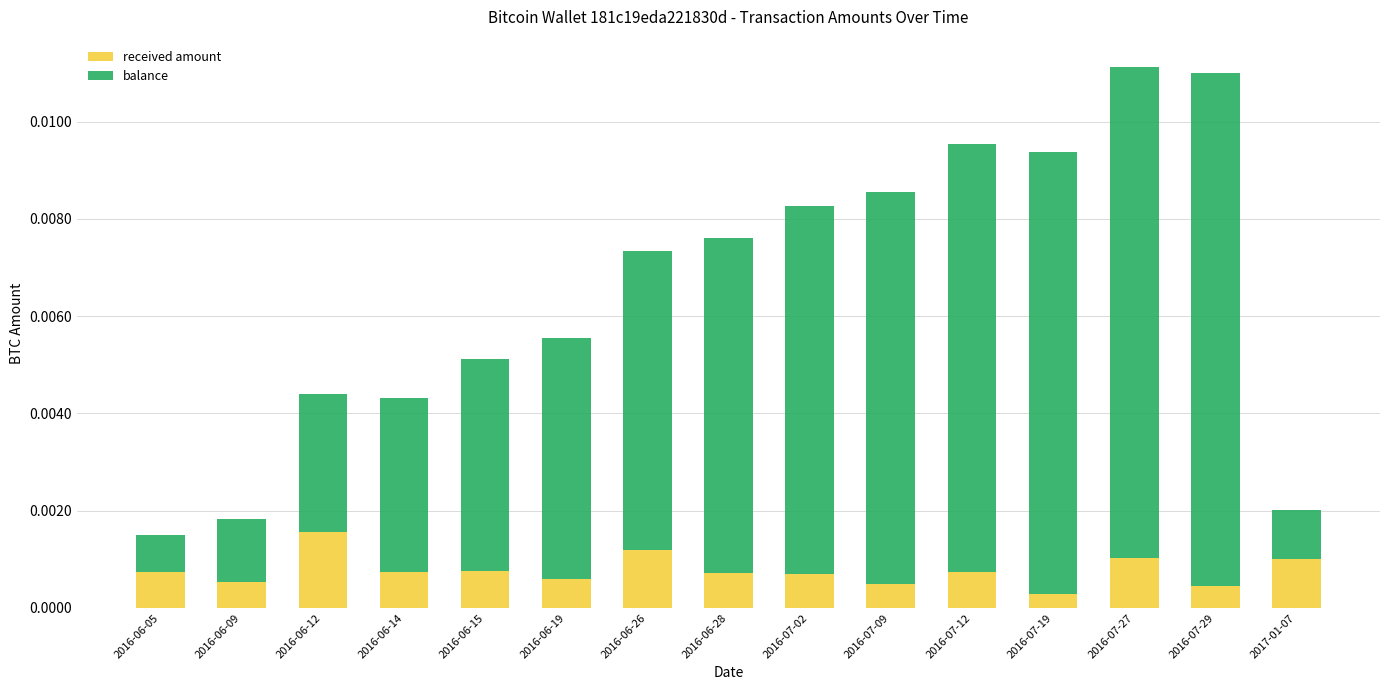

At which label does received amount reach its peak?

2016-06-12